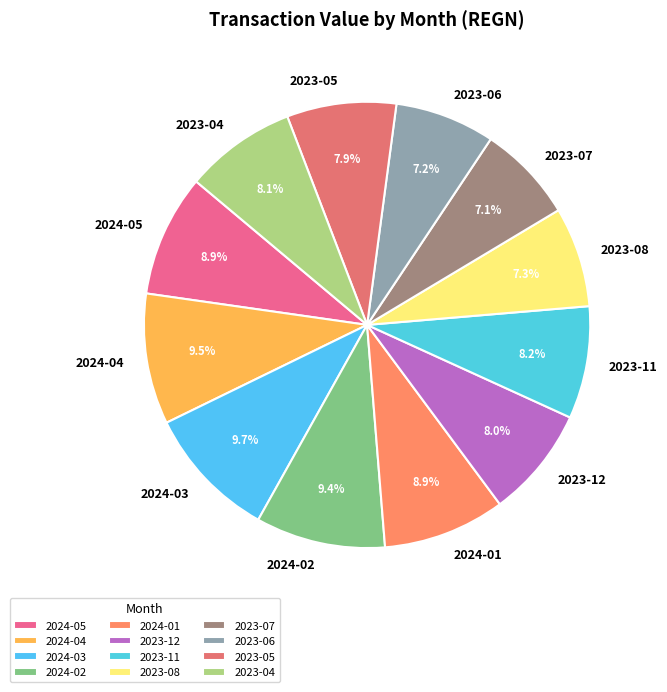

How many segments does this pie chart have?

12